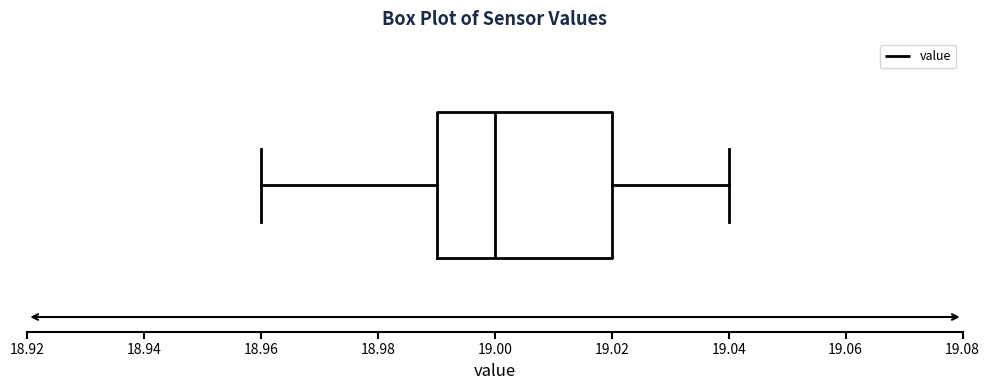

Transcribe this box plot: give where the median line is, the range the box spans, and where the two whiskers end, as read against the x-axis. The values are not printed on the chart, so give them approximately, as read against the axis.

median 19.00, box 18.99 to 19.02, whiskers 18.96 to 19.04